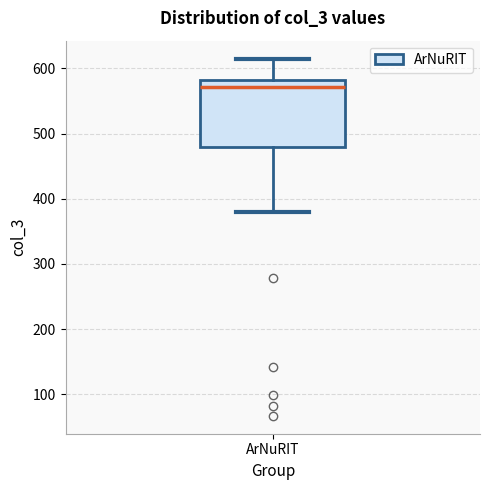

Where does the upper whisker of the box for ArNuRIT end on the y-axis? The values are not printed on the chart, so give them approximately, as read against the axis.

620